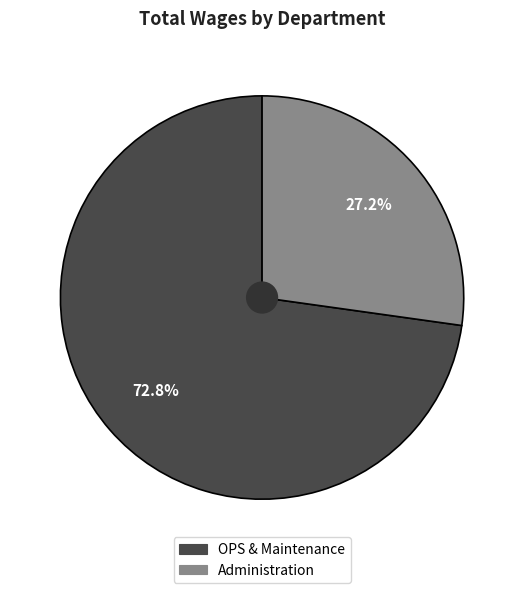

Count the number of slices in the pie.

2